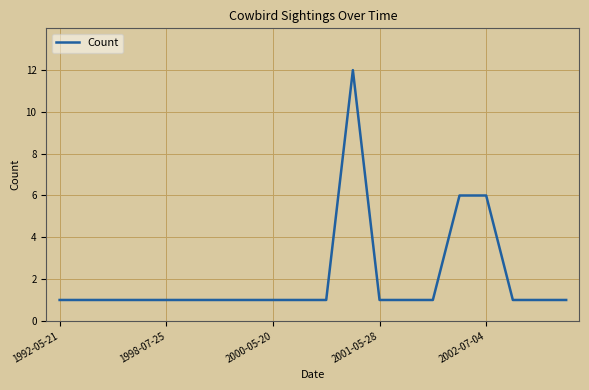

What is the difference between the maximum and minimum values?

11